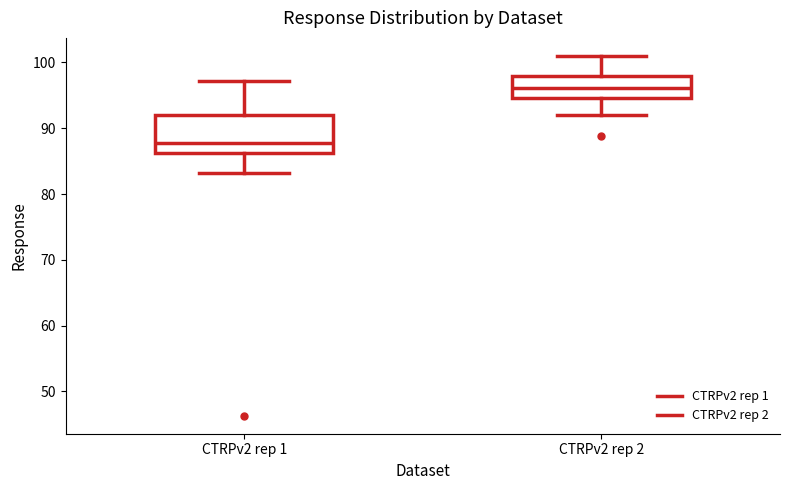

Comparing the boxes themselves (not the whiskers), which one is the tallest?

CTRPv2 rep 1